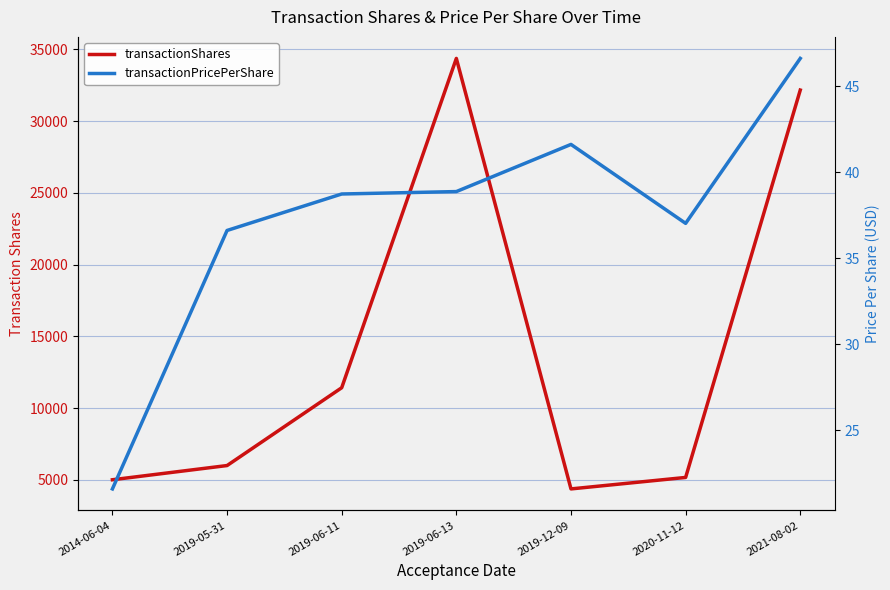

The value of transactionShares at 2019-05-31 is 5990.0. True or false?

True